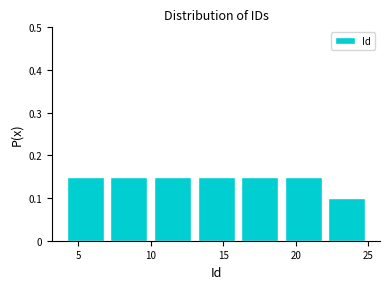

Reading left to right, transcribe this chart: for each bar, give the range it covers on the x-axis and its height. The values are not printed on the chart, so give them approximately, as read against the axis.

4 to 7: 0.15
7 to 10: 0.15
10 to 13: 0.15
13 to 16: 0.15
16 to 19: 0.15
19 to 22: 0.15
22 to 25: 0.10